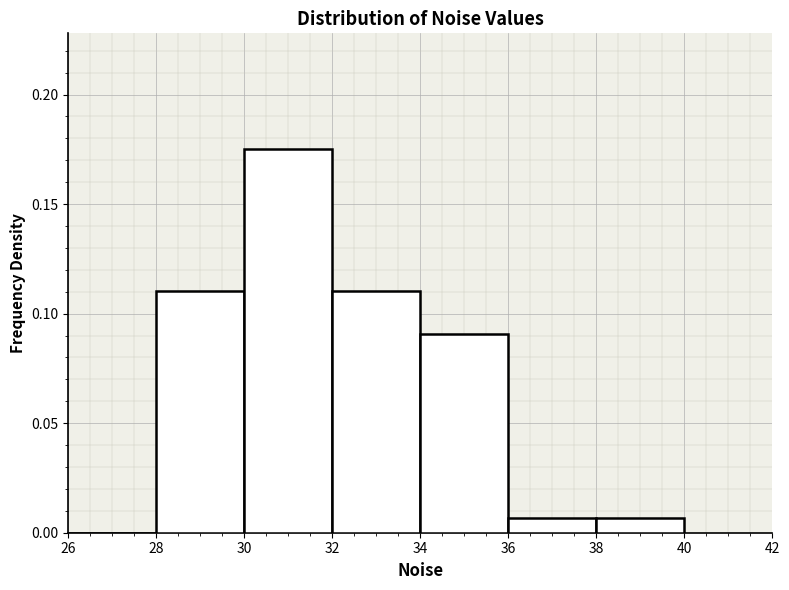

How tall is the bar that spans 30 to 32 on the x-axis? The values are not printed on the chart, so give them approximately, as read against the axis.

0.175